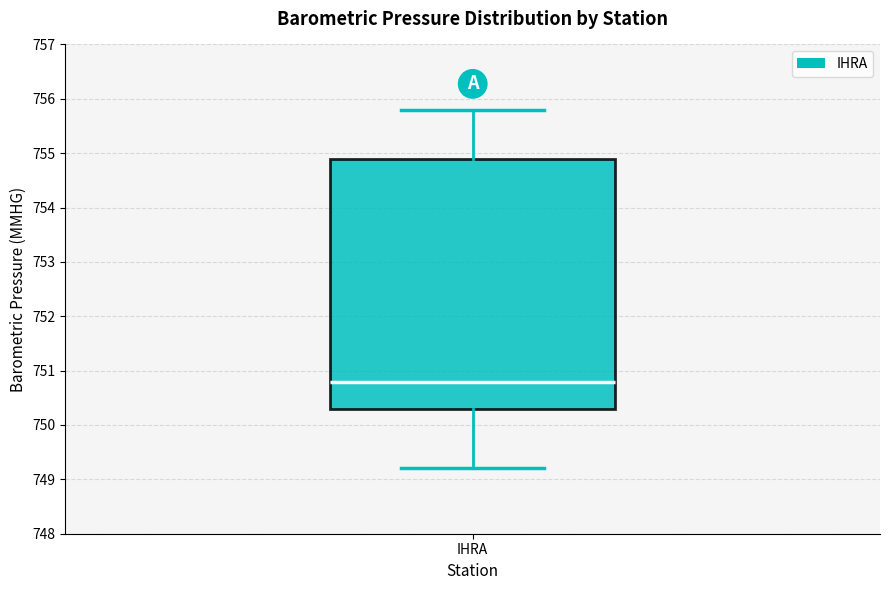

Read this box plot against the y-axis: the position of the median line, the range covered by the box, and the ends of both whiskers. The values are not printed on the chart, so give them approximately, as read against the axis.

median 750.8, box 750.3 to 754.9, whiskers 749.2 to 755.8